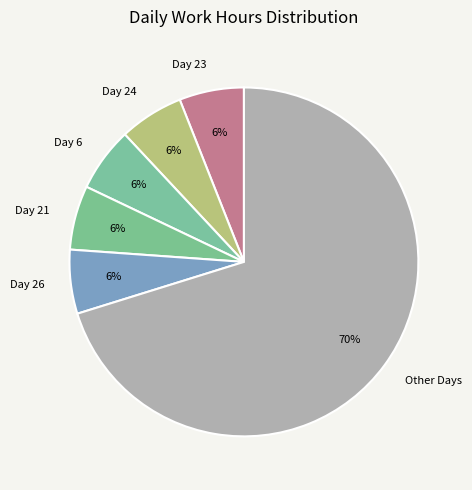

Combined, do Day 21 and Day 6 account for over 50%?

No